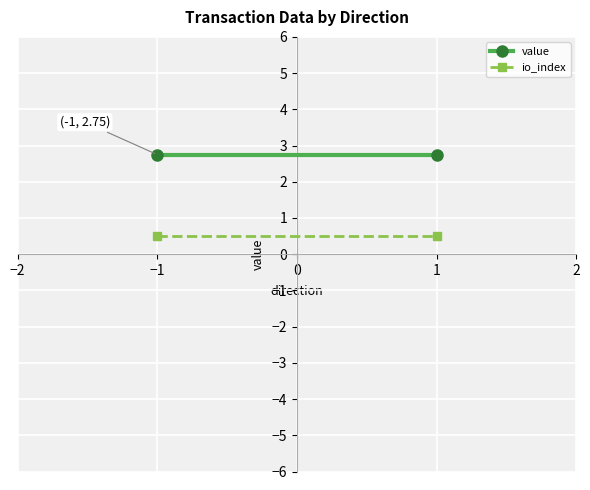

The value of value at 1 is 1.4. True or false?

False